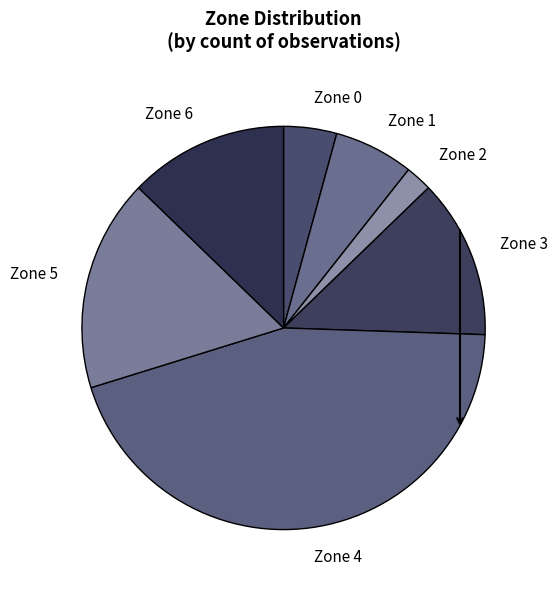

How many slices are in this pie chart?

7